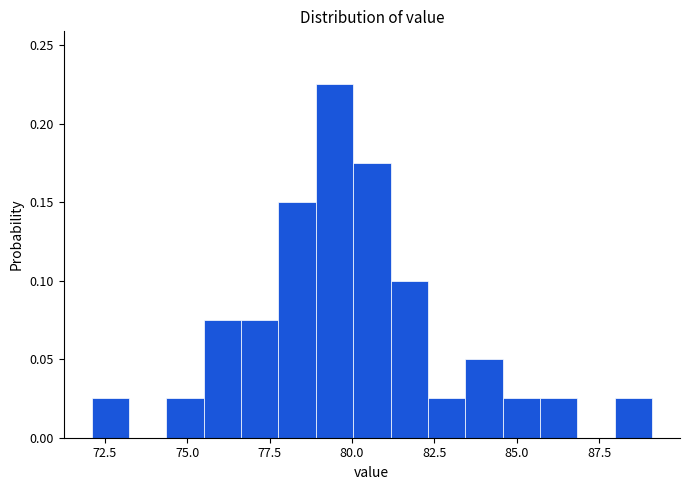

Around what value on the x-axis is the tallest bar? Give the approximate position of its centre, as read against the axis.

79.5